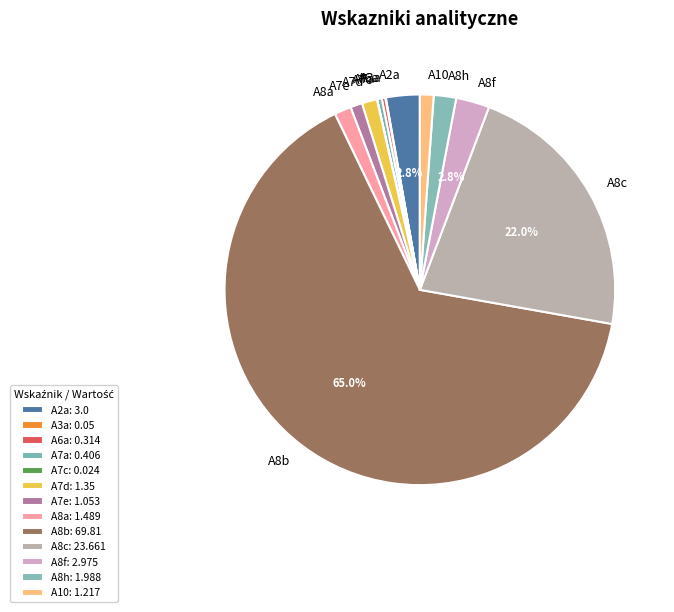

Between A6a and A2a, which is larger?

A2a